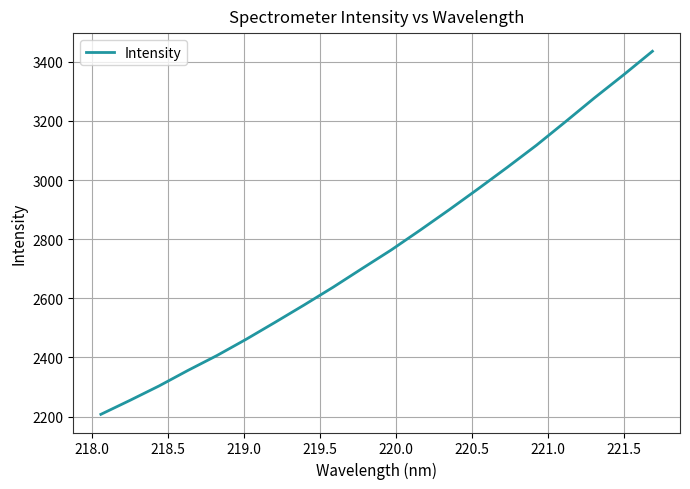

What is the difference between the maximum and minimum values?

1228.2